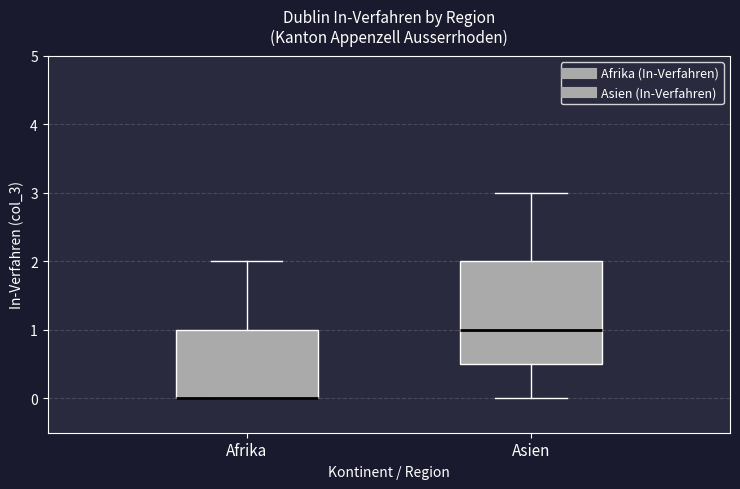

Reading left to right, read every box against the y-axis: the position of its median line, the range the box covers, and the ends of its whiskers. The values are not printed on the chart, so give them approximately, as read against the axis.

Afrika: median 0.0 (drawn on the box's lower edge), box 0.0 to 1.0, whiskers 0.0 to 2.0
Asien: median 1.0, box 0.5 to 2.0, whiskers 0.0 to 3.0